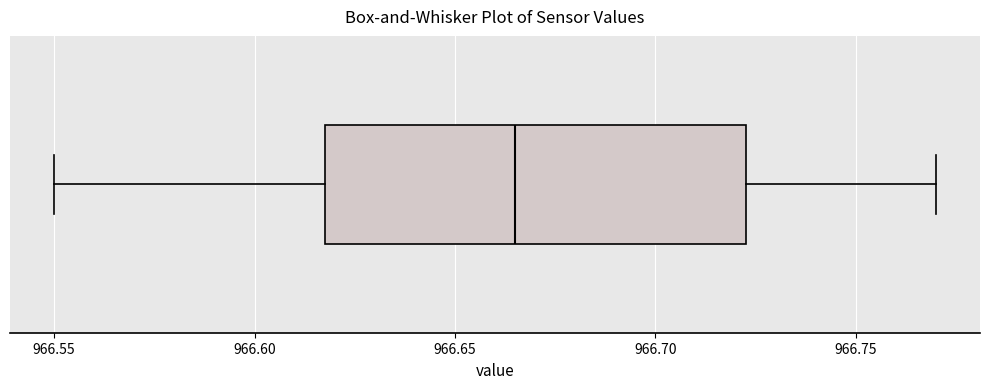

Where does the right whisker of the box end on the x-axis? The values are not printed on the chart, so give them approximately, as read against the axis.

966.770